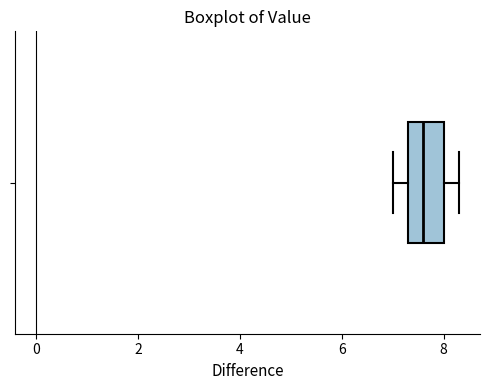

Where does the right whisker of the box end on the x-axis? The values are not printed on the chart, so give them approximately, as read against the axis.

8.4